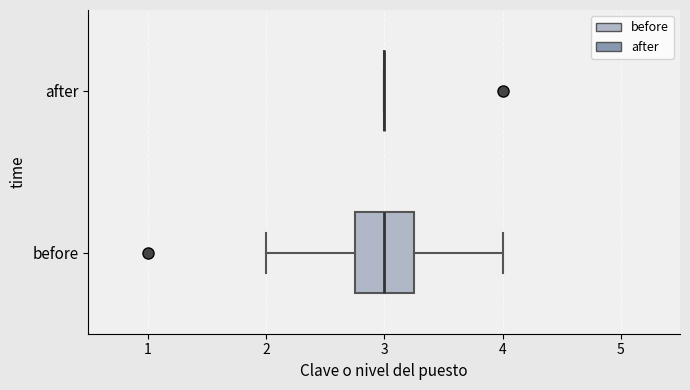

Where does the left whisker of the box for before end on the x-axis? The values are not printed on the chart, so give them approximately, as read against the axis.

2.0